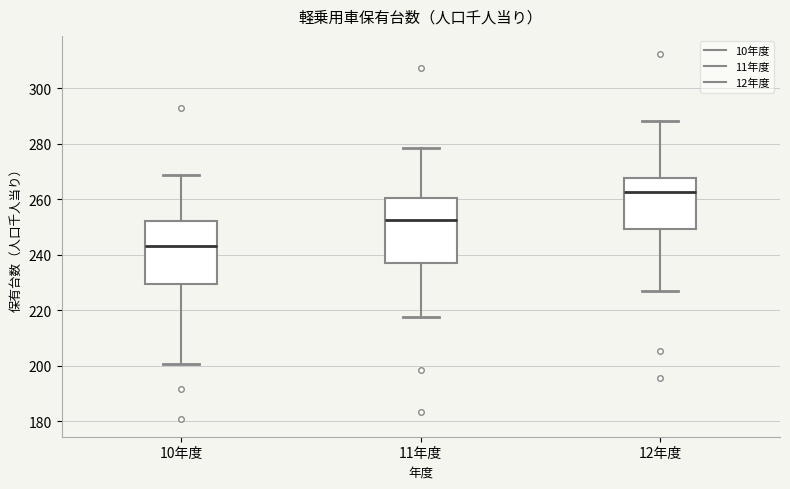

Reading left to right, read every box against the y-axis: the position of its median line, the range the box covers, and the ends of its whiskers. The values are not printed on the chart, so give them approximately, as read against the axis.

10年度: median 244, box 230 to 252, whiskers 200 to 268
11年度: median 252, box 238 to 260, whiskers 218 to 278
12年度: median 262, box 250 to 268, whiskers 226 to 288